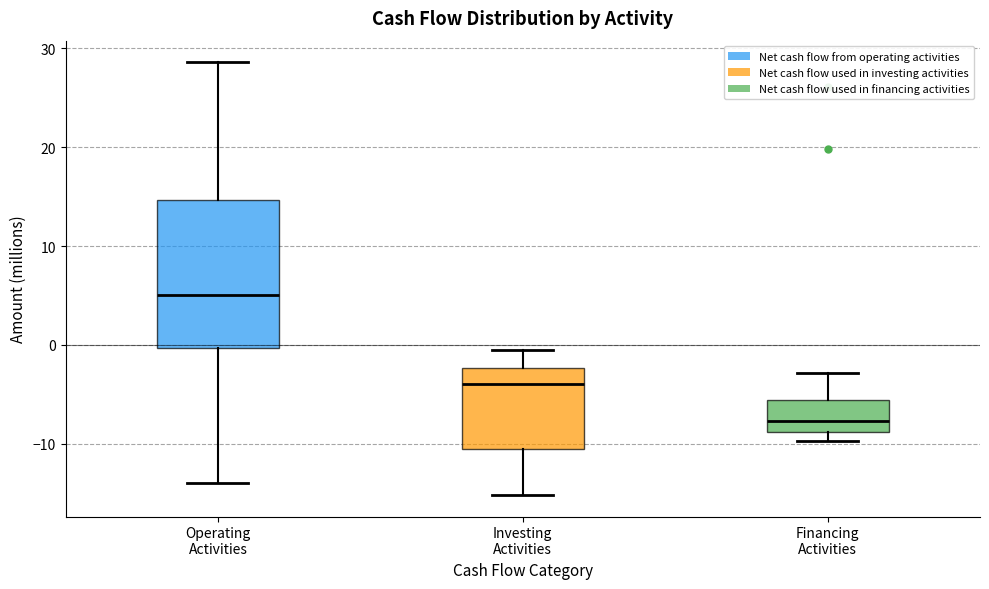

Which box's median line is the highest?

Operating Activities